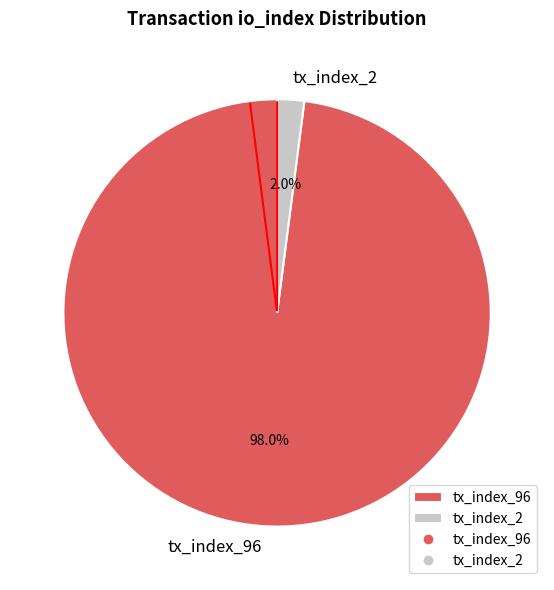

How many segments does this pie chart have?

2